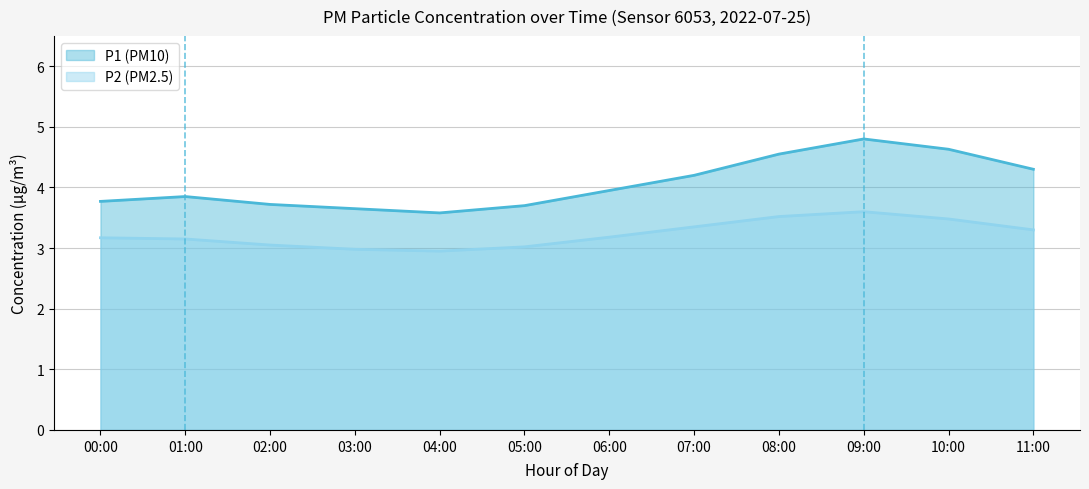

The P2 series shows 3.0 at 04:00. True or false?

True